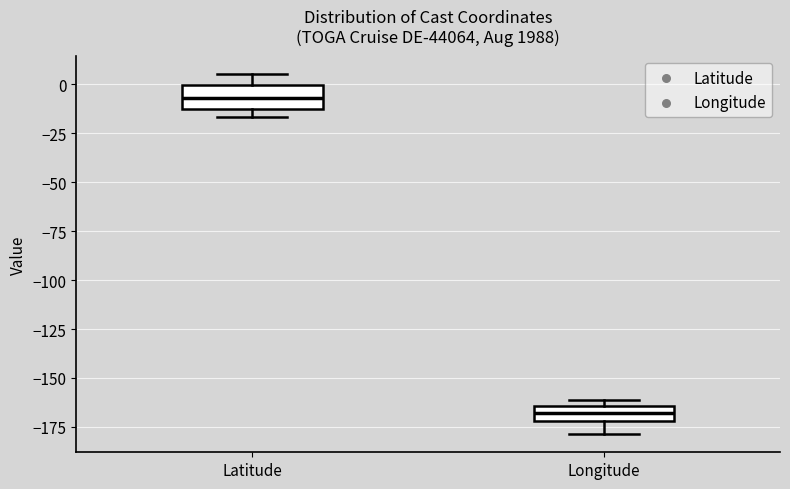

Reading left to right, transcribe this box plot: for each box, give where its median line is, the range the box spans, and where its two whiskers end, as read against the y-axis. The values are not printed on the chart, so give them approximately, as read against the axis.

Latitude: median -5, box -15 to 0, whiskers -15 (just below the box's lower edge) to 5
Longitude: median -170 (inside the box), box -170 to -165, whiskers -180 to -160